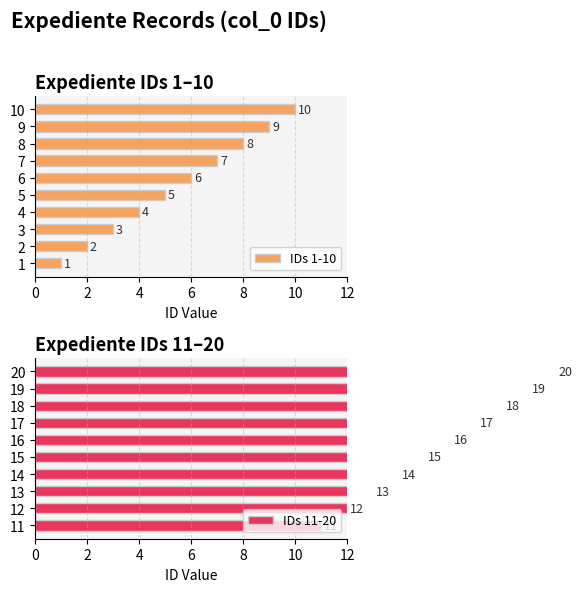

How many IDs 1-10 values are between 3 and 8?

6